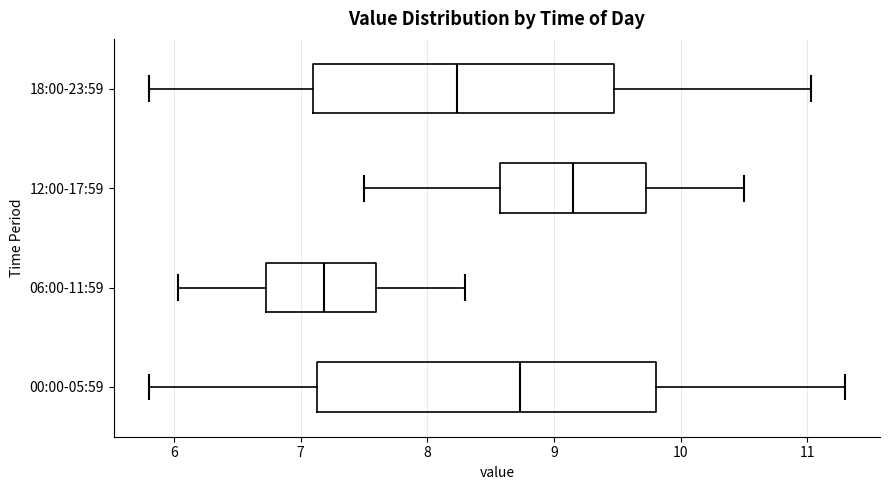

Which box has the furthest to the right median line?

12:00-17:59